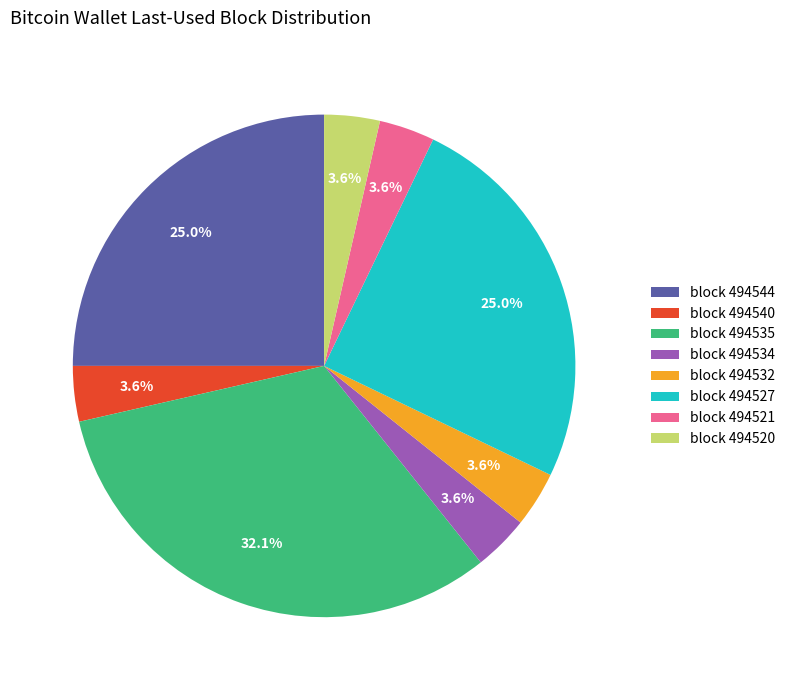

What is the ratio of the value at block 494520 to the value at block 494521?

1.0